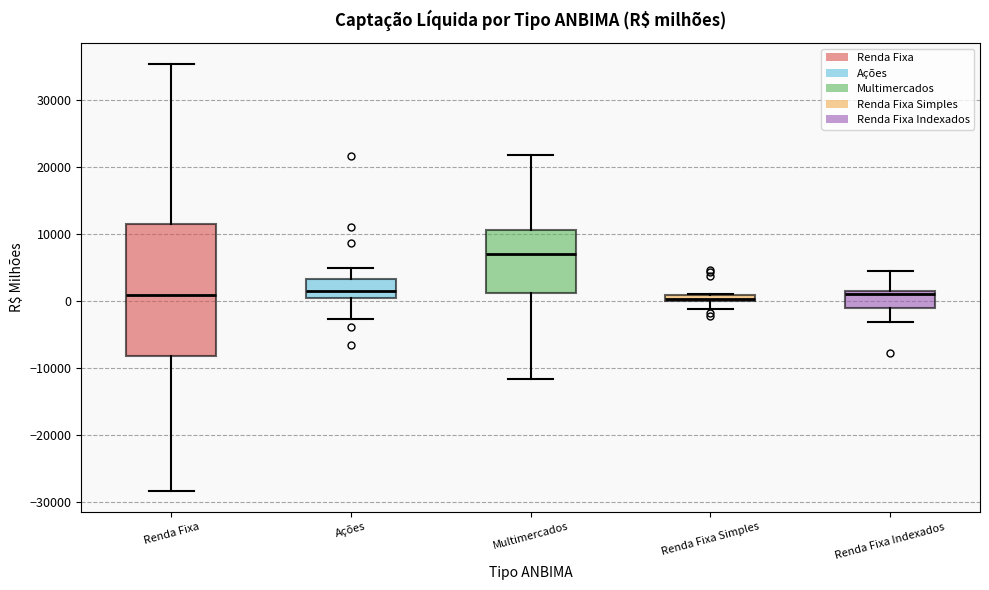

Which box is the tallest, from its lower edge to its upper edge?

Renda Fixa